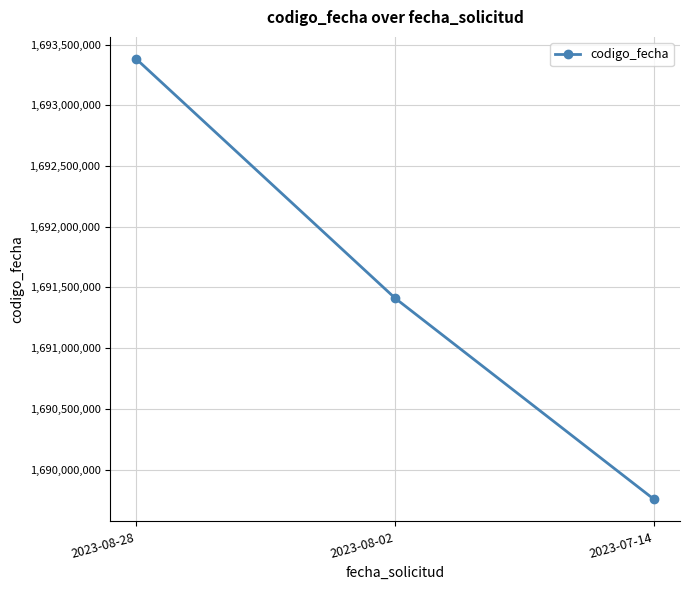

How many data points are less than 1691411398?

1